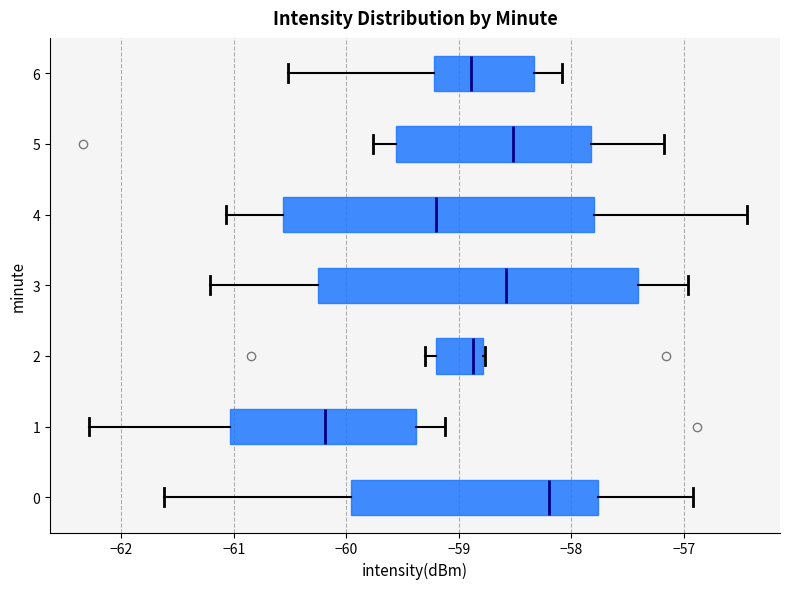

Reading bottom to top, read every box against the x-axis: the position of its median line, the range the box covers, and the ends of its whiskers. The values are not printed on the chart, so give them approximately, as read against the axis.

0: median -58.2, box -60.0 to -57.8, whiskers -61.6 to -56.9
1: median -60.2, box -61.0 to -59.4, whiskers -62.3 to -59.1
2: median -58.9, box -59.2 to -58.8, whiskers -59.3 to -58.8
3: median -58.6, box -60.3 to -57.4, whiskers -61.2 to -57.0
4: median -59.2, box -60.6 to -57.8, whiskers -61.1 to -56.4
5: median -58.5, box -59.6 to -57.8, whiskers -59.8 to -57.2
6: median -58.9, box -59.2 to -58.3, whiskers -60.5 to -58.1